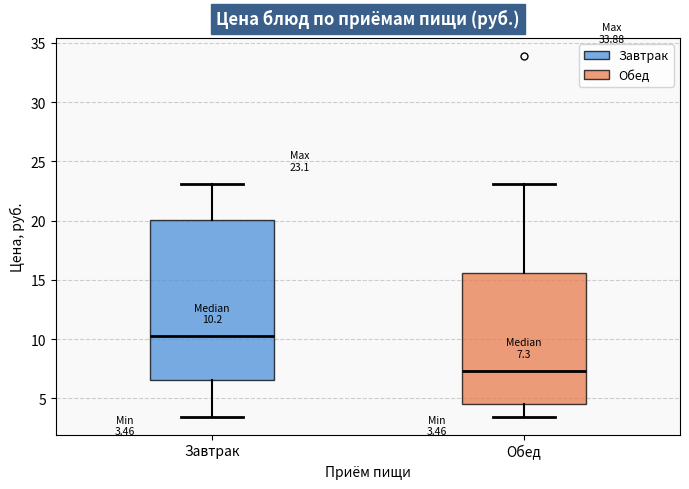

Comparing the boxes themselves (not the whiskers), which one is the tallest?

Завтрак